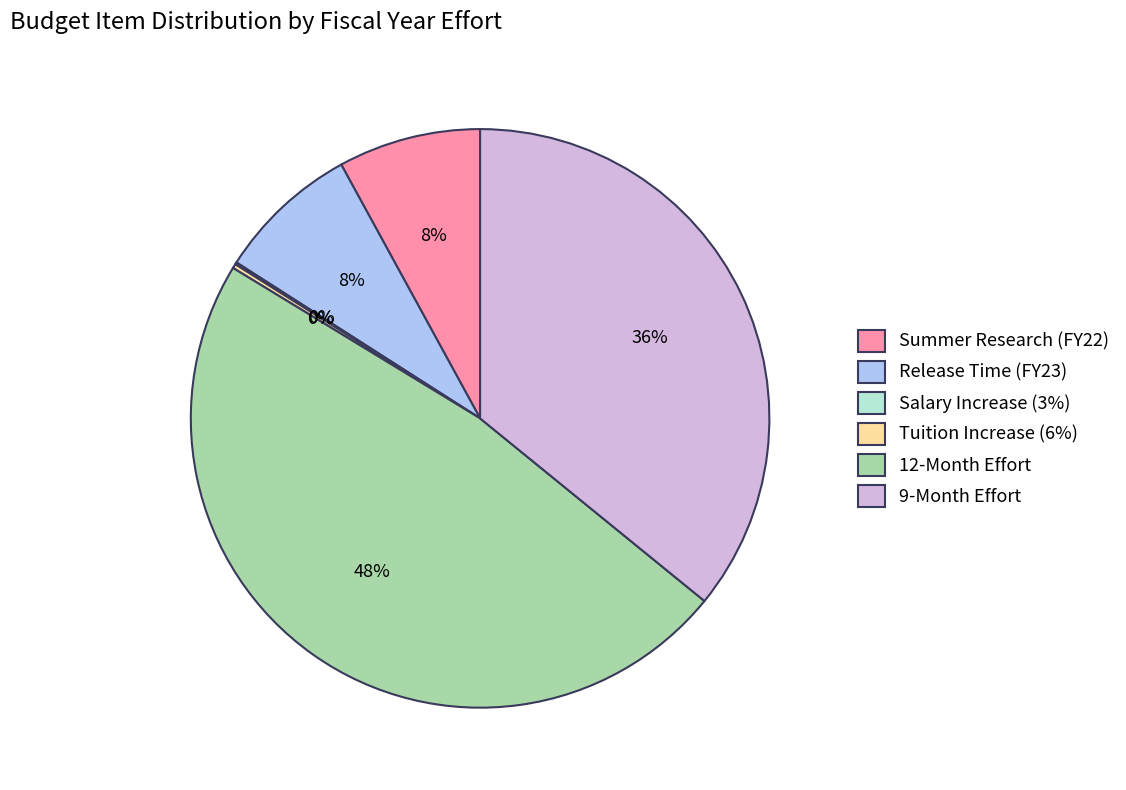

What is the largest slice in the pie chart?

12-Month Effort